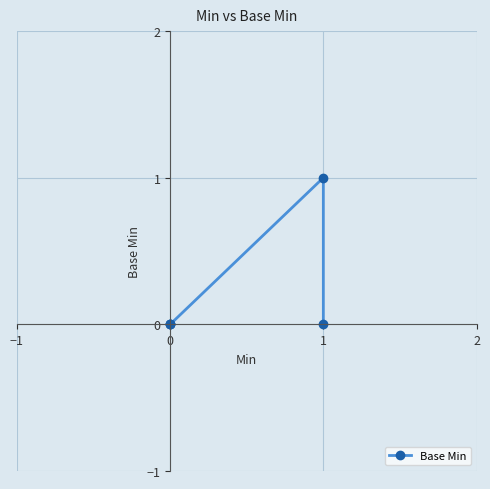

True or false: the data has more than 2 interior local peaks.

False